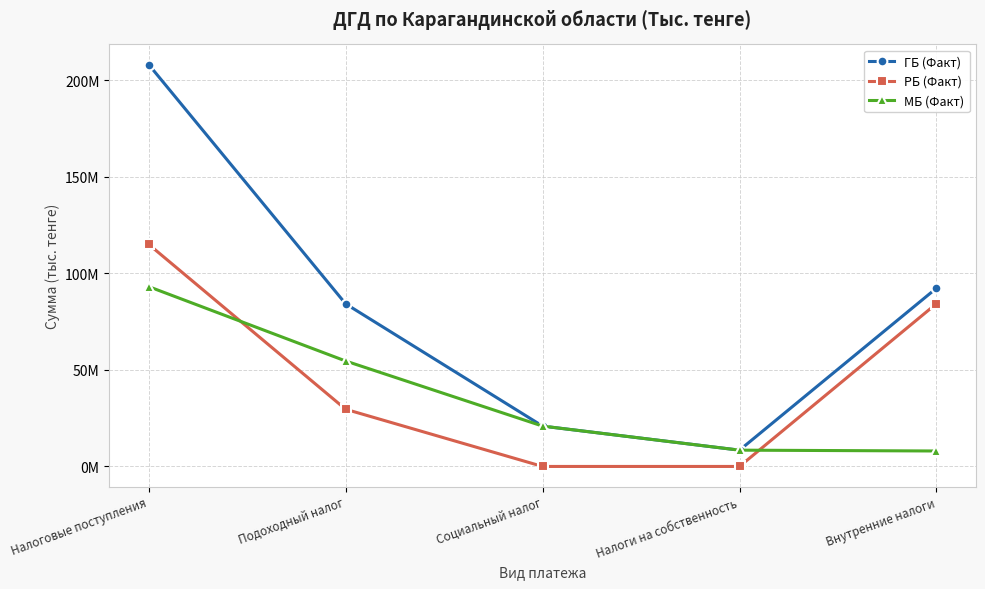

Where is РБ (Факт) nearest to the value 57533477?

Внутренние налоги